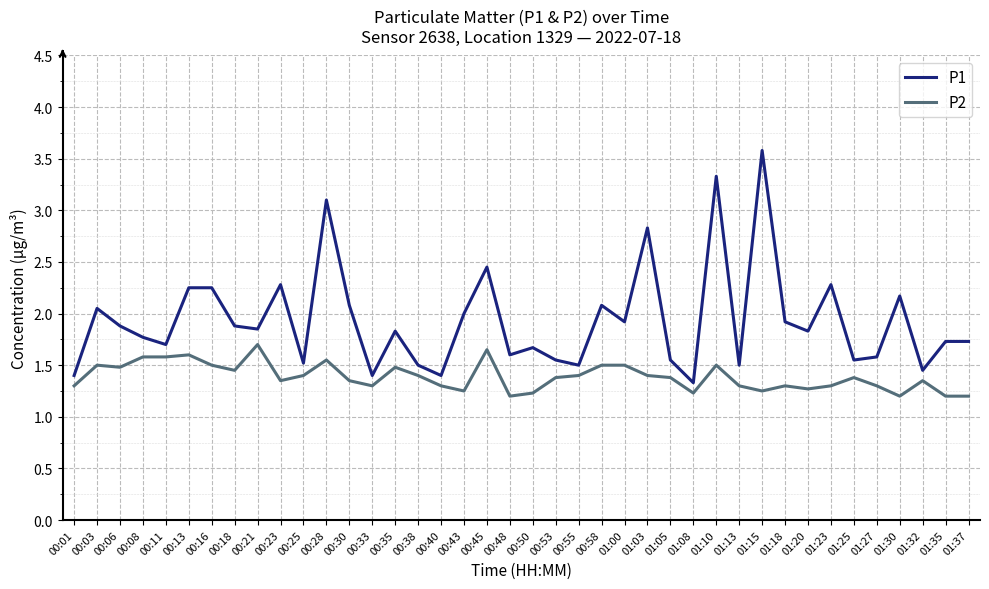

How many categories are shown in the chart?

40